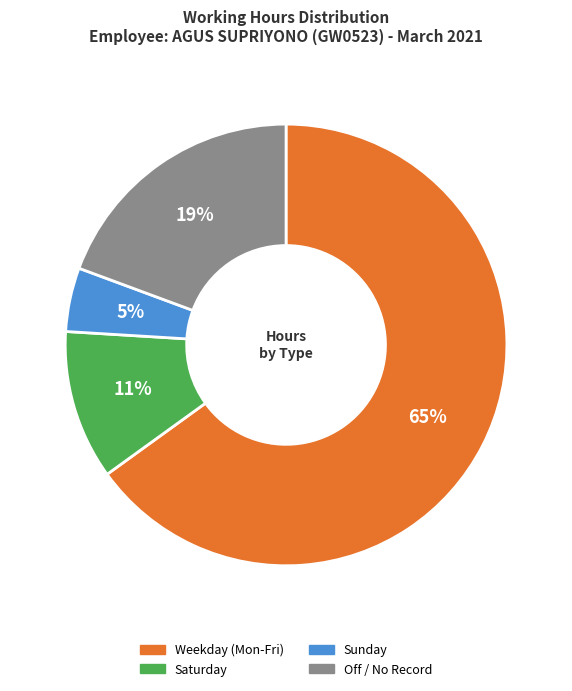

Do Sunday and Off / No Record together represent more than half of the pie?

No